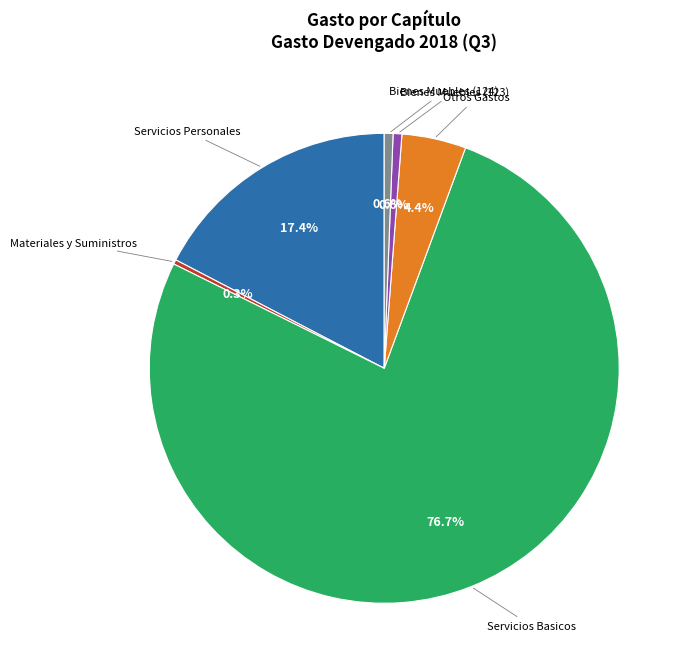

Does Otros Gastos represent more than half of the total?

No